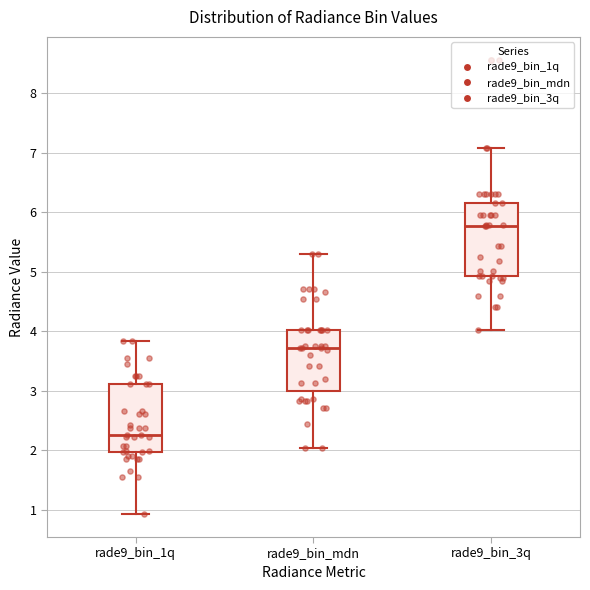

Reading left to right, transcribe this box plot: for each box, give where its median line is, the range the box spans, and where its two whiskers end, as read against the y-axis. The values are not printed on the chart, so give them approximately, as read against the axis.

rade9_bin_1q: median 2.3, box 2.0 to 3.1, whiskers 0.9 to 3.8
rade9_bin_mdn: median 3.7, box 3.0 to 4.0, whiskers 2.0 to 5.3
rade9_bin_3q: median 5.8, box 4.9 to 6.2, whiskers 4.0 to 7.1